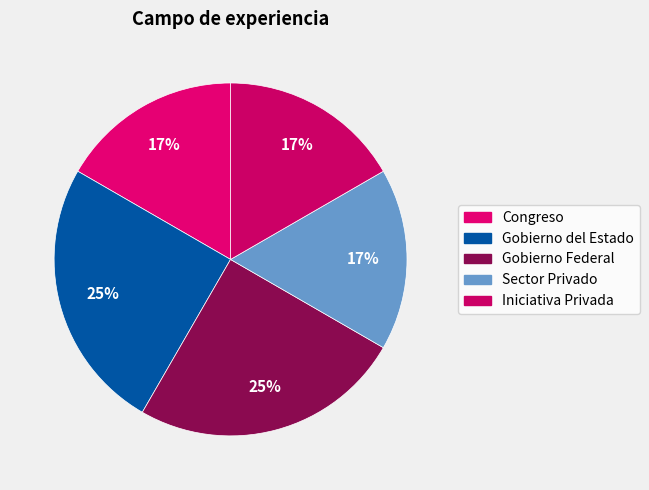

To the nearest percent, what portion does Gobierno Federal represent?

25%